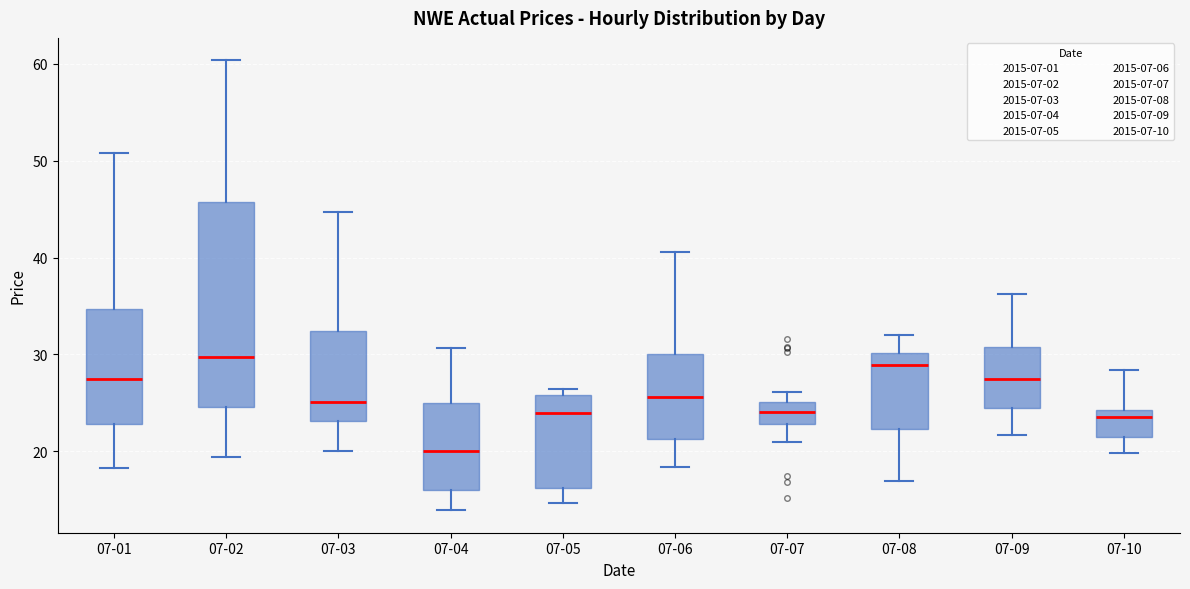

Which box is the tallest, from its lower edge to its upper edge?

07-02